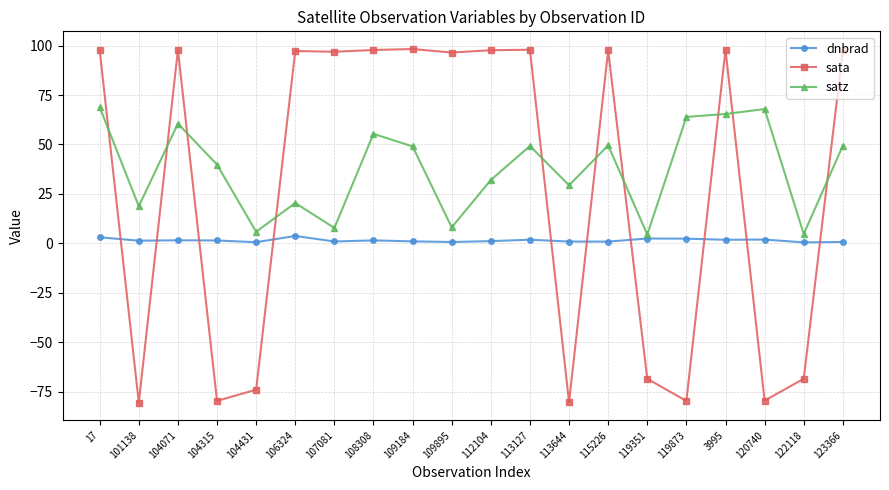

Rank the series by their maximum value, from highest to lowest.

sata, satz, dnbrad